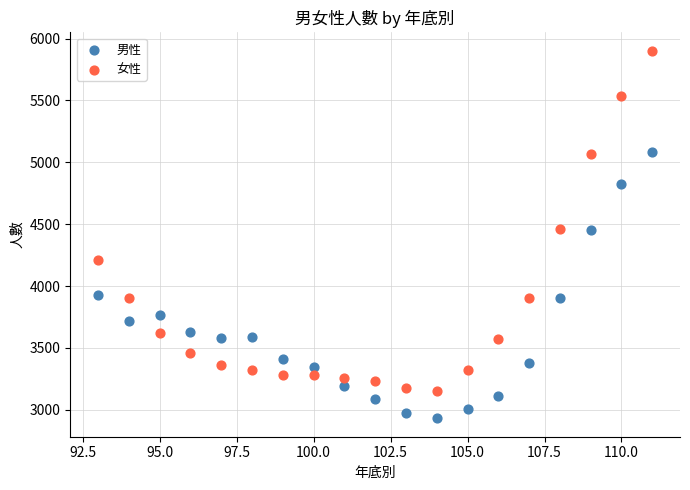

Which series reaches the minimum Y coordinate?

男性